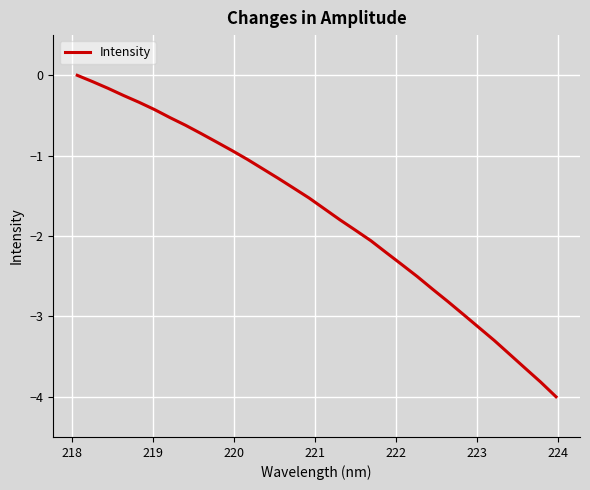

What is the smallest value displayed?

-4.0